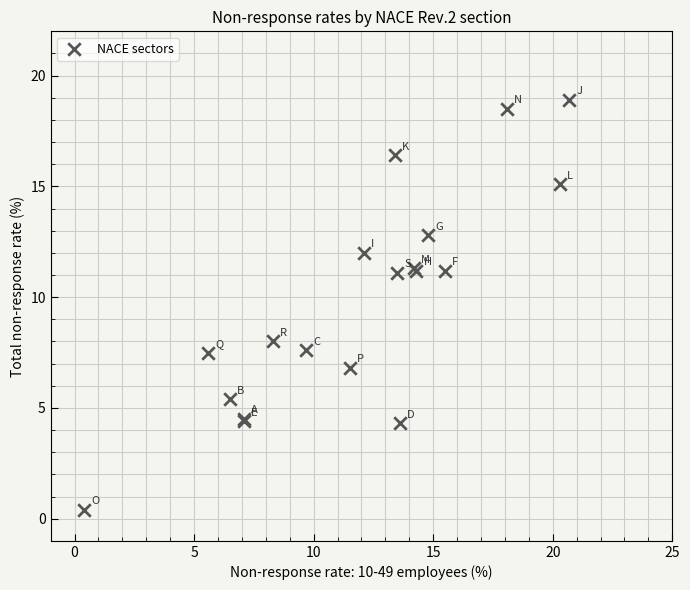

What Y value in the scatter plot is closest to 9?

8.0